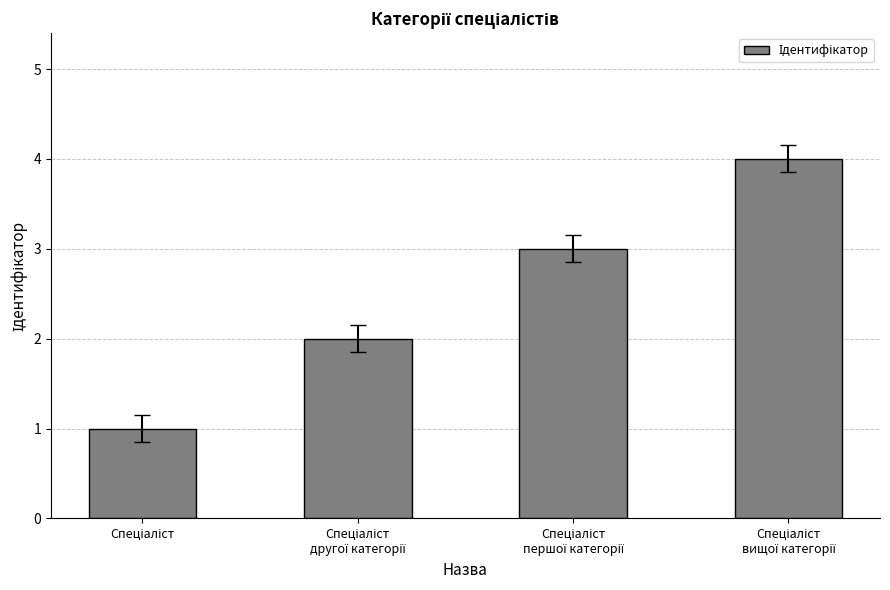

Count the number of categories in the chart.

4